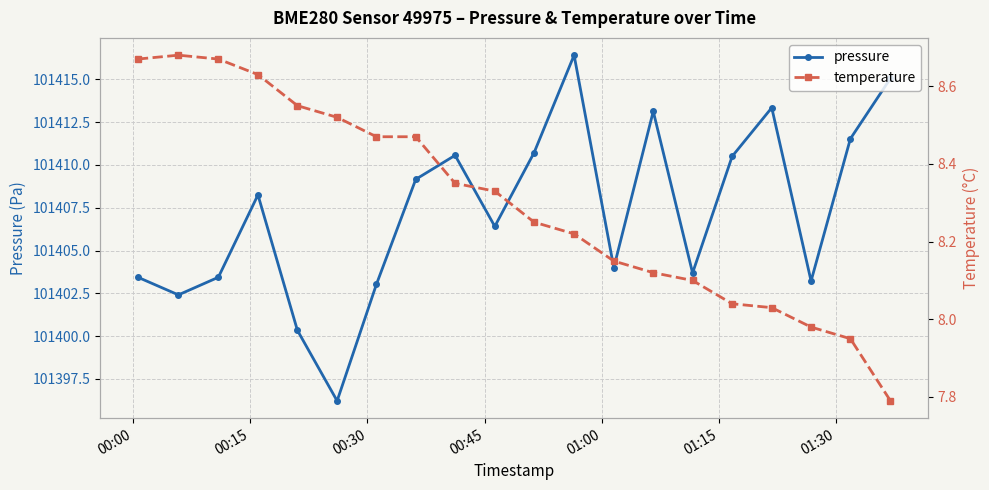

Does the chart display data point markers on the line(s)?

Yes